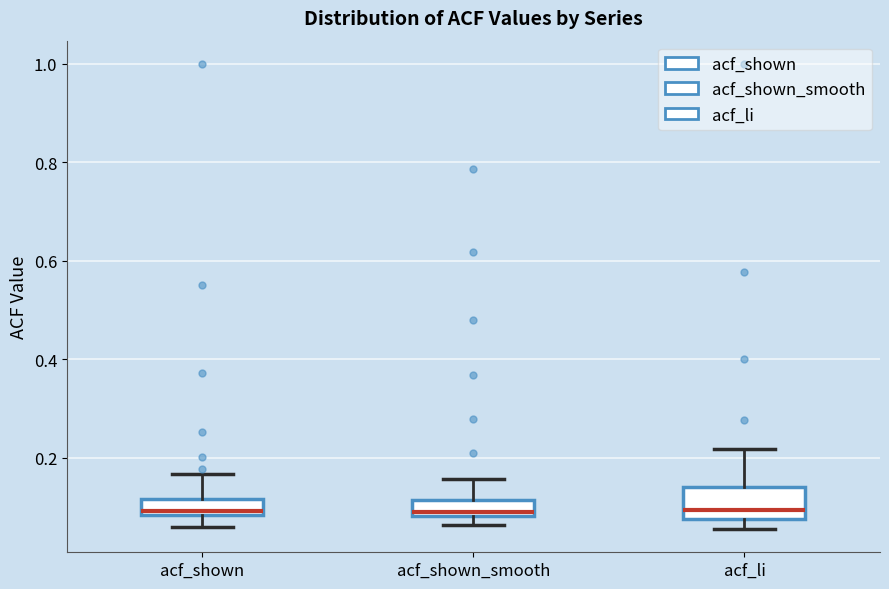

Which box is the tallest, from its lower edge to its upper edge?

acf_li